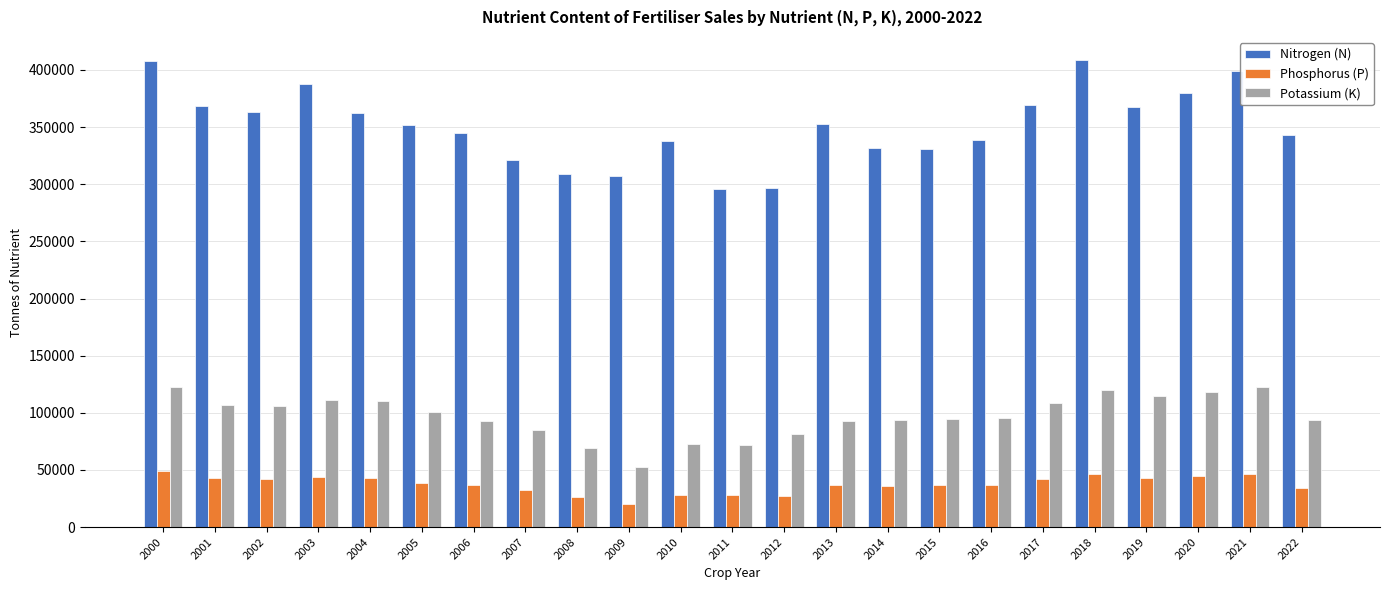

The Phosphorus (P) series shows 44259 at 2020. True or false?

True